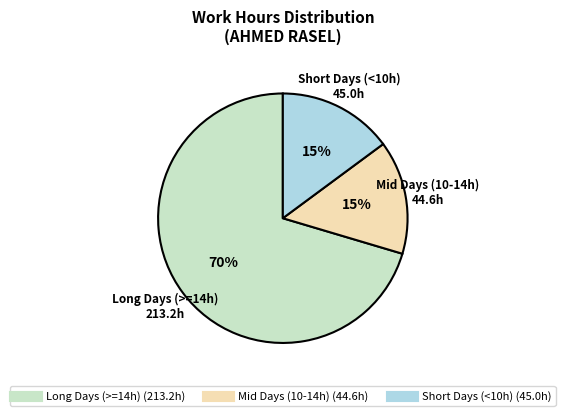

To the nearest percent, what is the average slice percentage?

33%